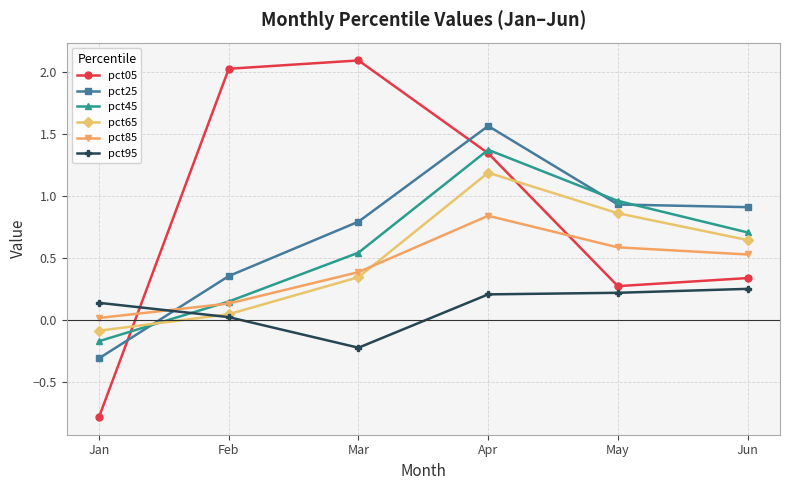

What is the smallest value displayed?

-0.8